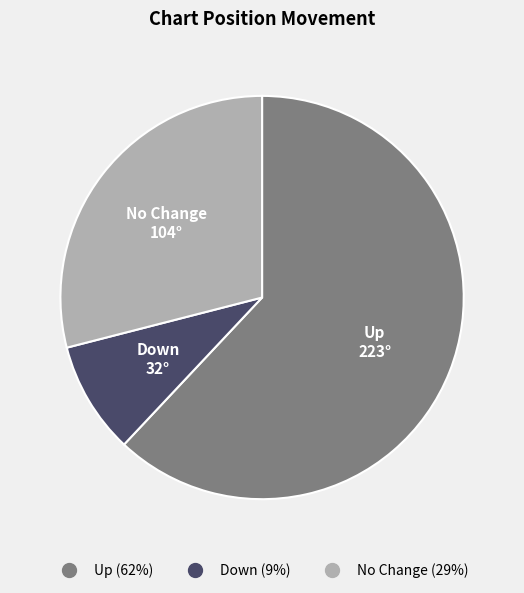

Does any single category account for the majority?

Yes